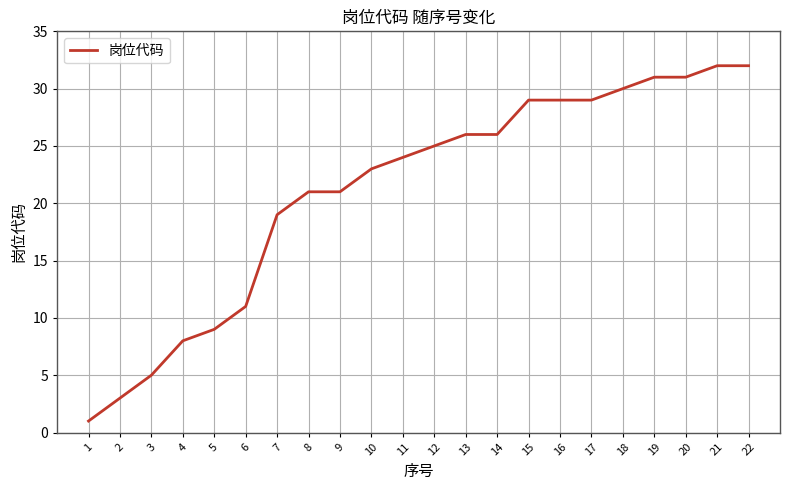

The value at 18 is 30. True or false?

True